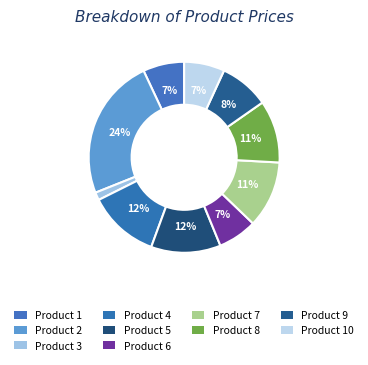

Is Product 2 the majority of the pie?

No